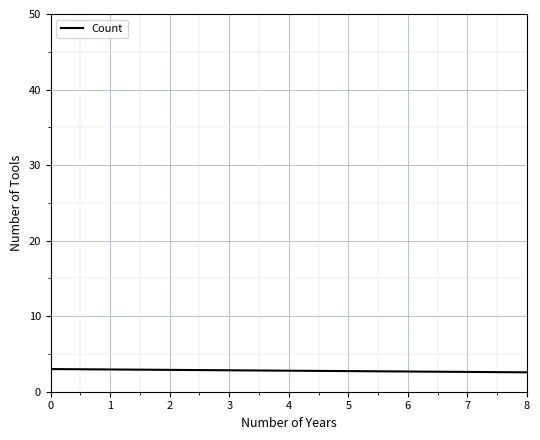

True or false: the data has more than 0 interior local peaks.

True